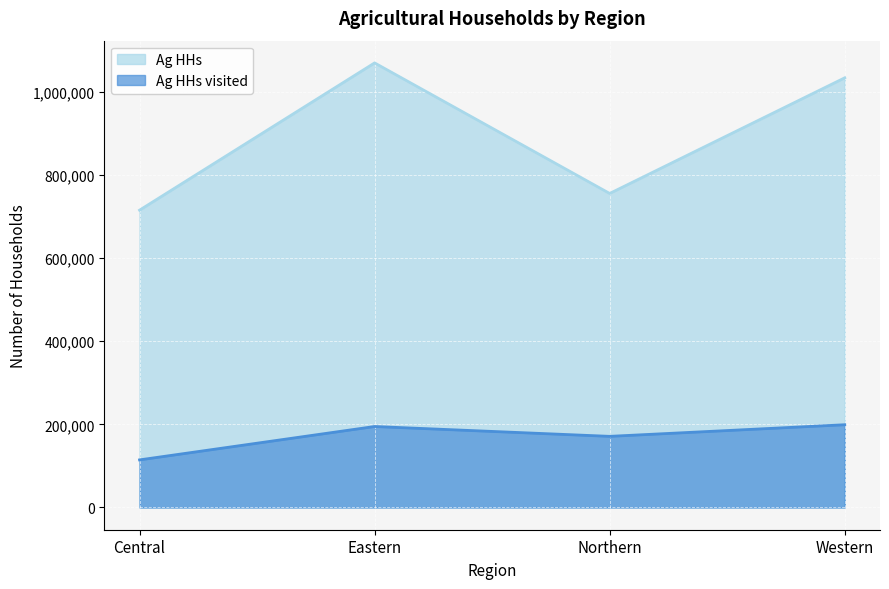

Is the value of Ag HHs at Central greater than the value of Ag HHs visited at Eastern?

Yes